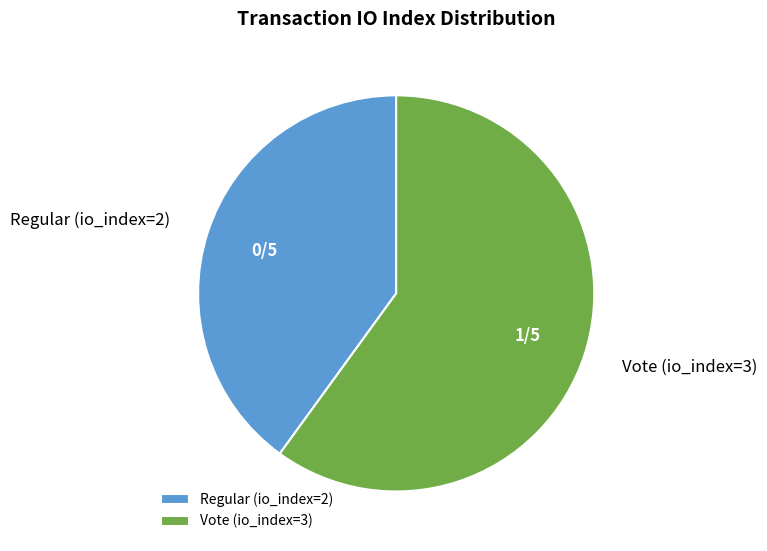

Which has a higher value, Vote (io_index=3) or Regular (io_index=2)?

Vote (io_index=3)